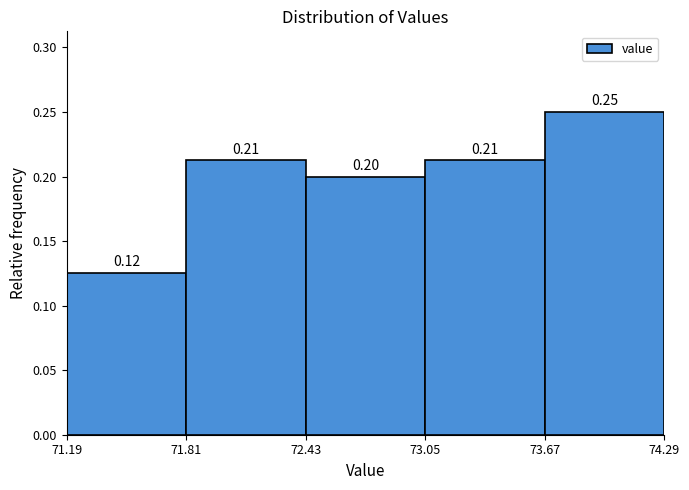

Over which range of the x-axis is the bar tallest?

73.67 to 74.29